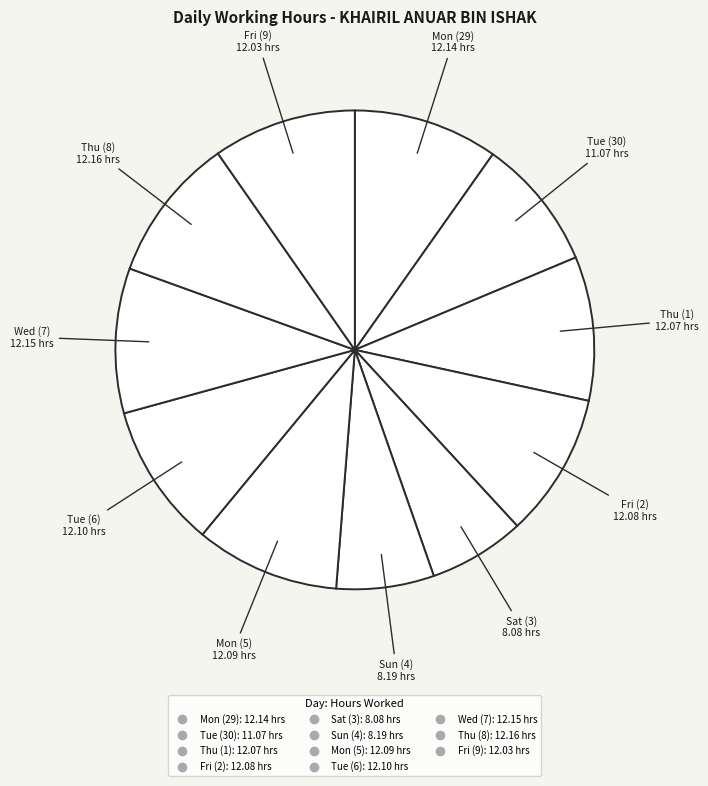

How many segments does this pie chart have?

11